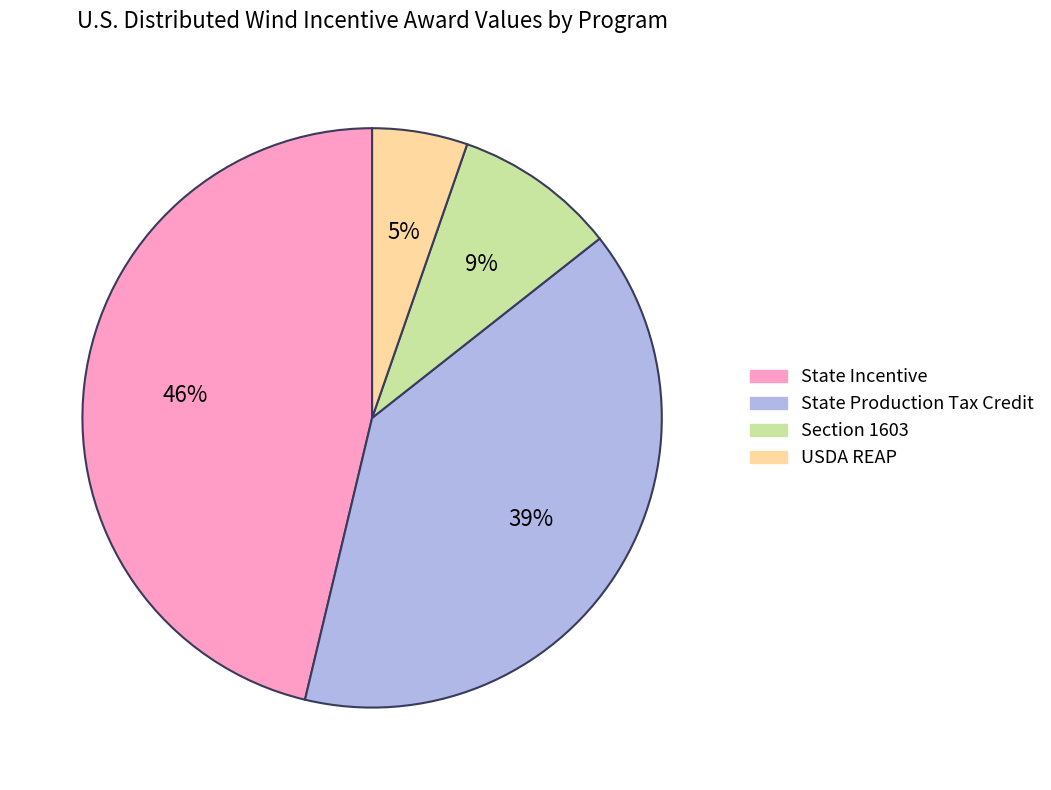

To the nearest percent, what is the combined percentage of USDA REAP and State Incentive?

52%